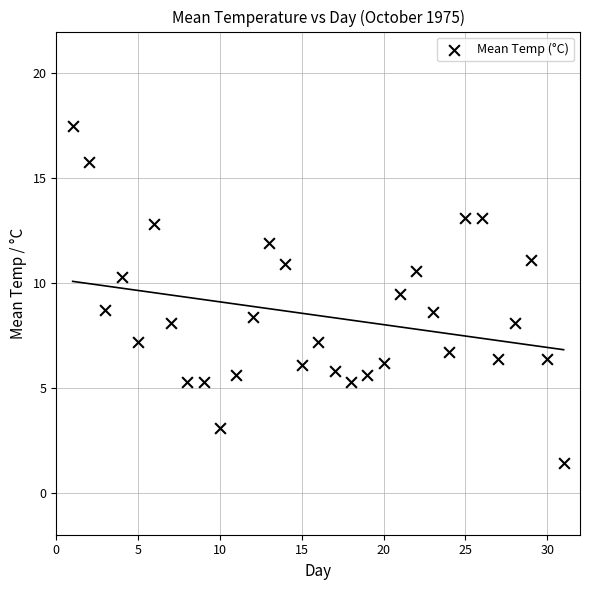

What is the range of X values (max minus min)?

30.0